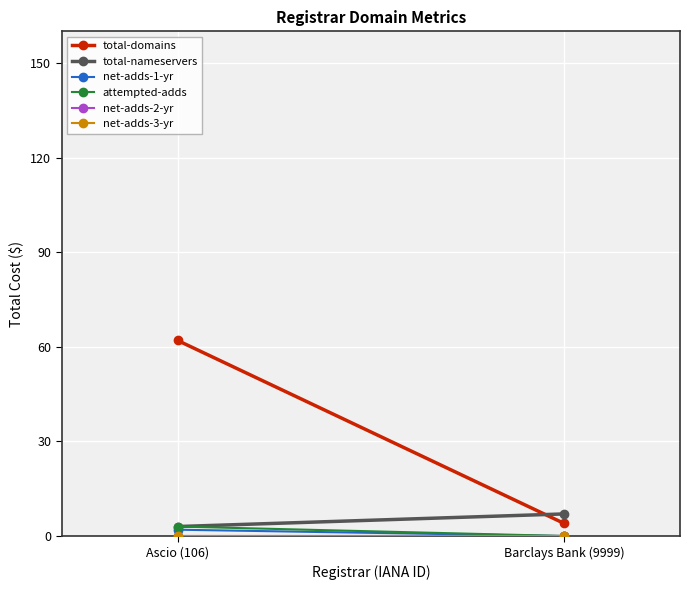

What is the sum of the total-nameservers values at Barclays Bank (9999) and Ascio (106)?

10